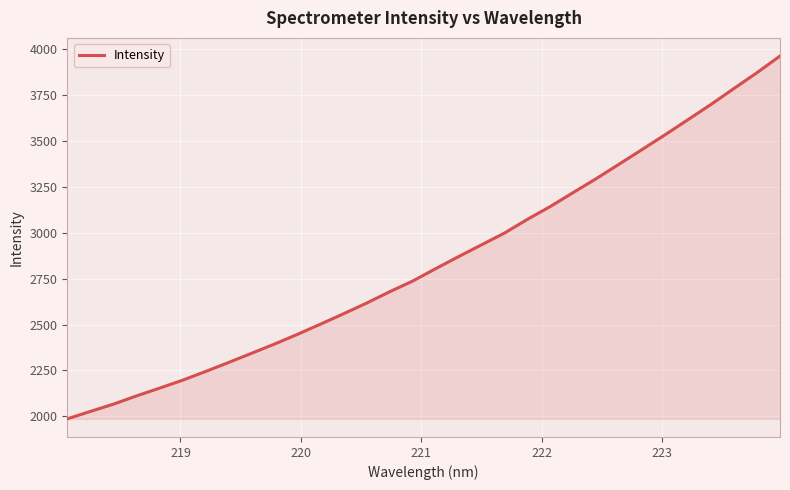

How many series are shown in this chart?

1